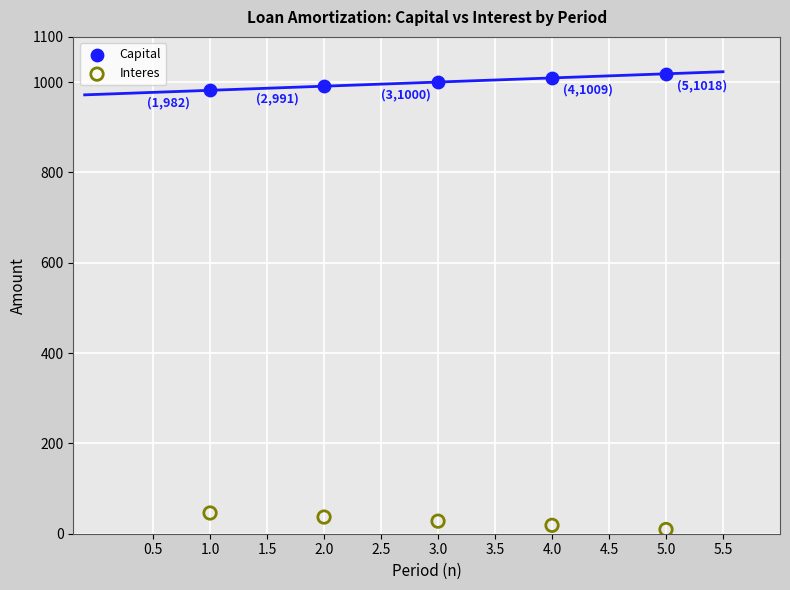

Which series reaches the minimum Y coordinate?

Interes